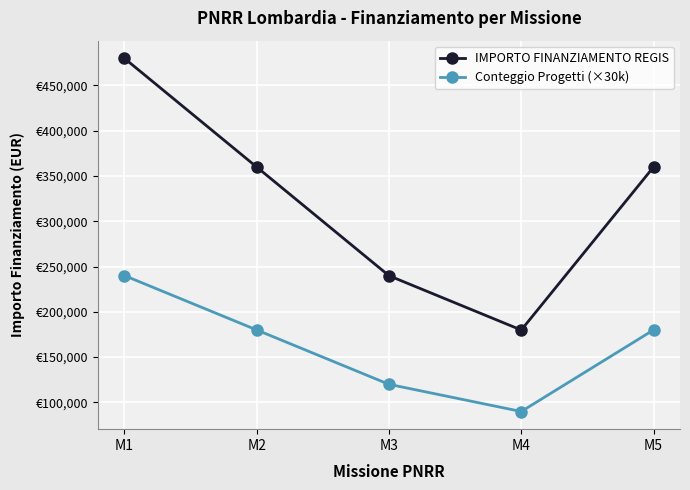

At which label does Conteggio Progetti (×30k) reach its peak?

M1